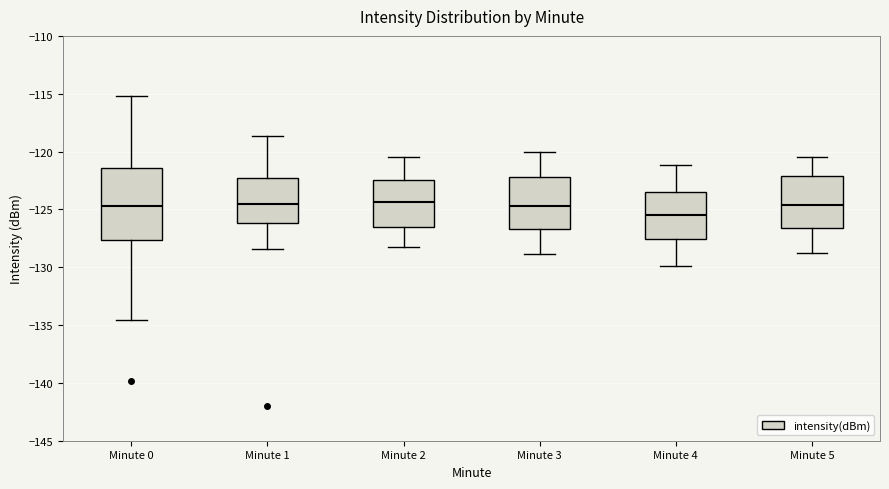

Where does the lower whisker of the box for Minute 1 end on the y-axis? The values are not printed on the chart, so give them approximately, as read against the axis.

-128.5